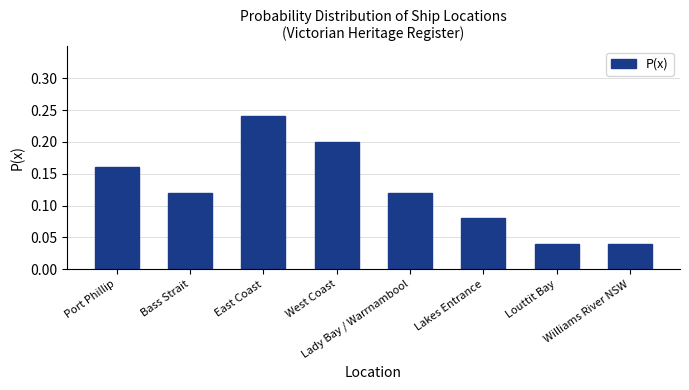

What position from the left is Louttit Bay?

7